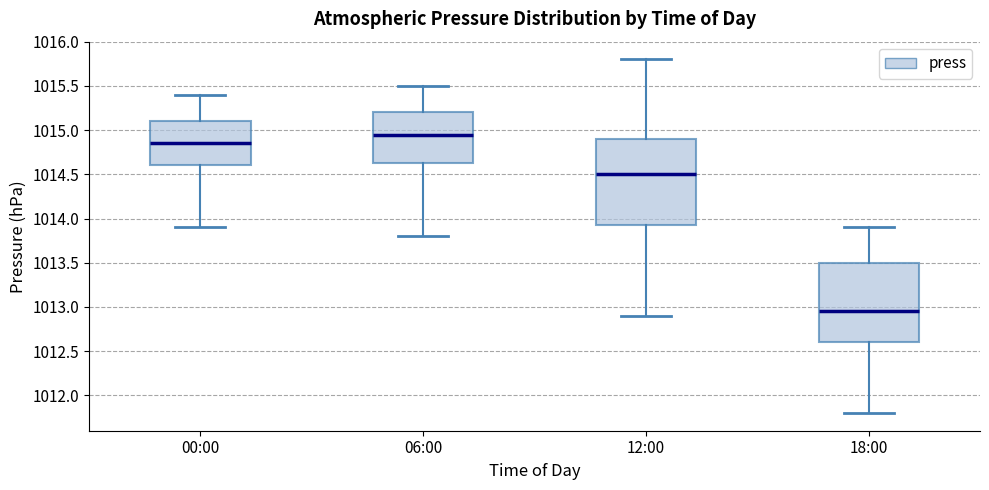

Reading left to right, transcribe this box plot: for each box, give where its median line is, the range the box spans, and where its two whiskers end, as read against the y-axis. The values are not printed on the chart, so give them approximately, as read against the axis.

00:00: median 1014.85, box 1014.60 to 1015.10, whiskers 1013.90 to 1015.40
06:00: median 1014.95, box 1014.65 to 1015.20, whiskers 1013.80 to 1015.50
12:00: median 1014.50, box 1013.95 to 1014.90, whiskers 1012.90 to 1015.80
18:00: median 1012.95, box 1012.60 to 1013.50, whiskers 1011.80 to 1013.90